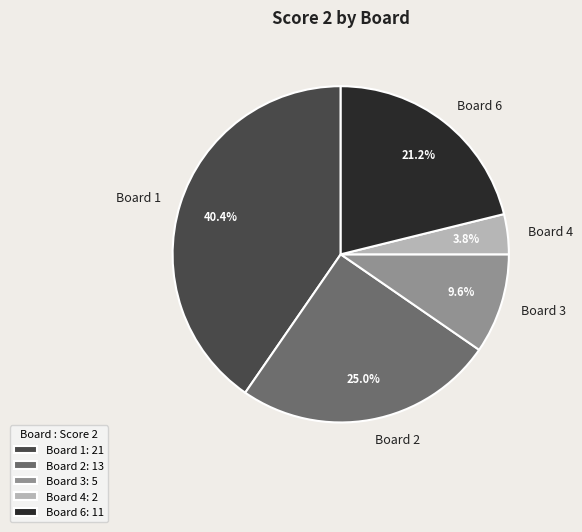

Is Board 1 the majority of the pie?

No